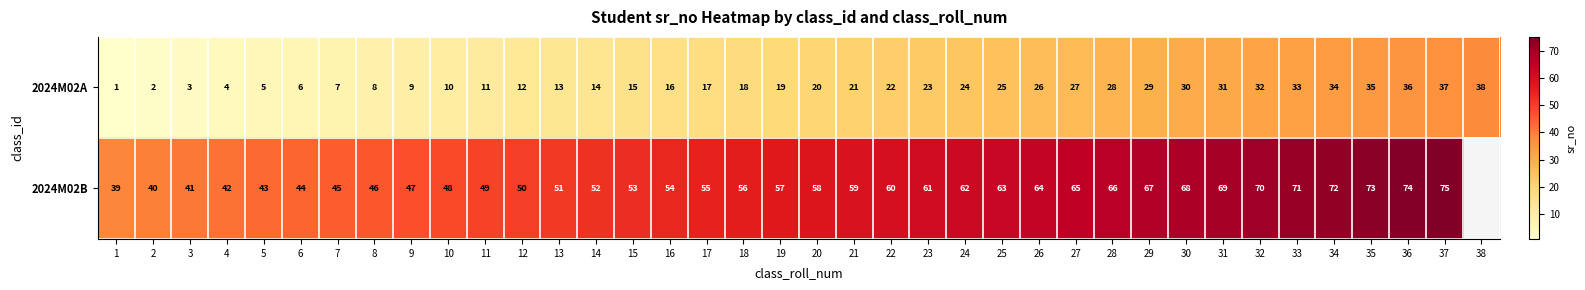

Is it true that 2024M02A equals 22 at 16?

False